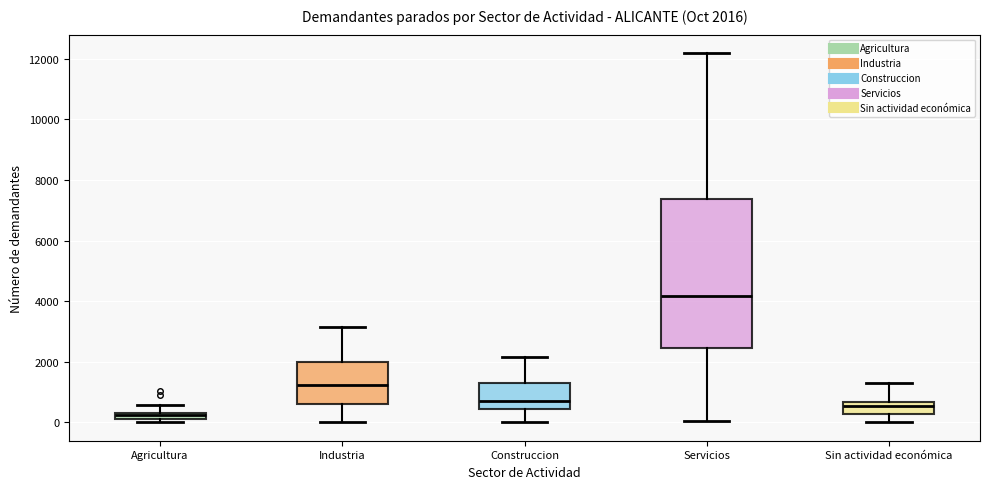

Comparing the boxes themselves (not the whiskers), which one is the tallest?

Servicios